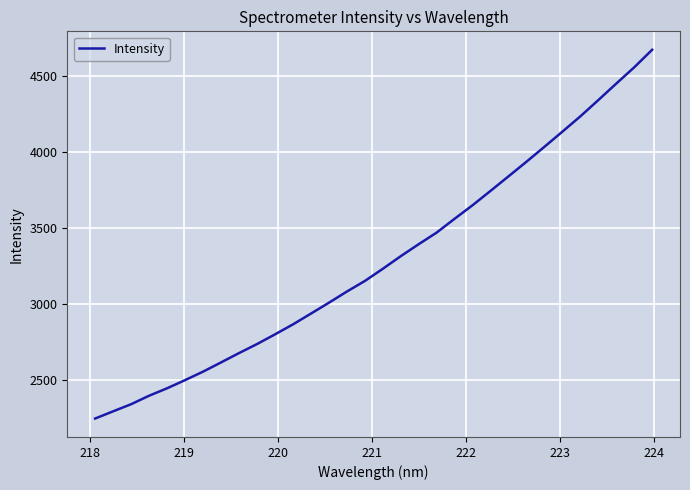

What is the smallest value displayed?

2248.5